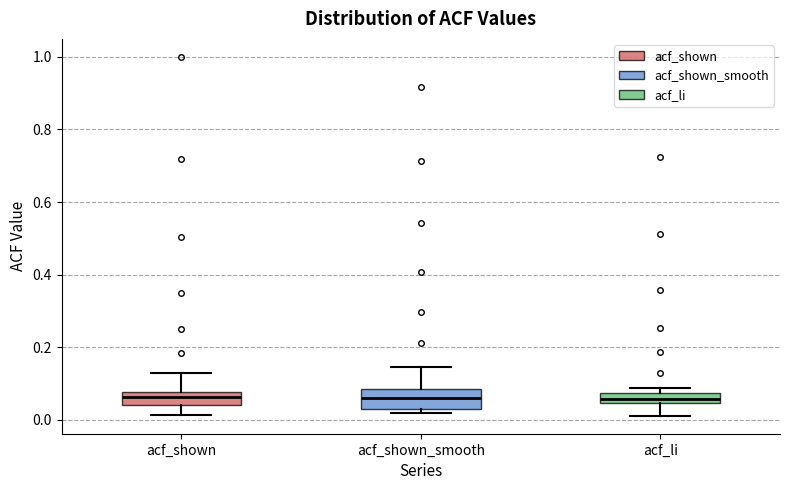

Where is the lower edge of the box for acf_shown_smooth on the y-axis? The values are not printed on the chart, so give them approximately, as read against the axis.

0.04